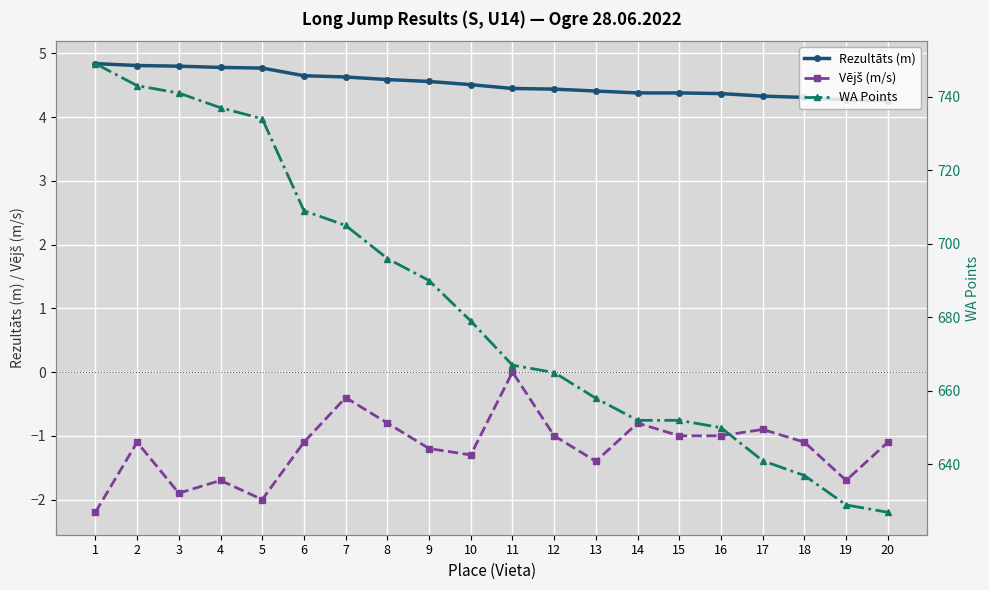

True or false: Vējš (m/s) has more than 2 interior local peaks.

True